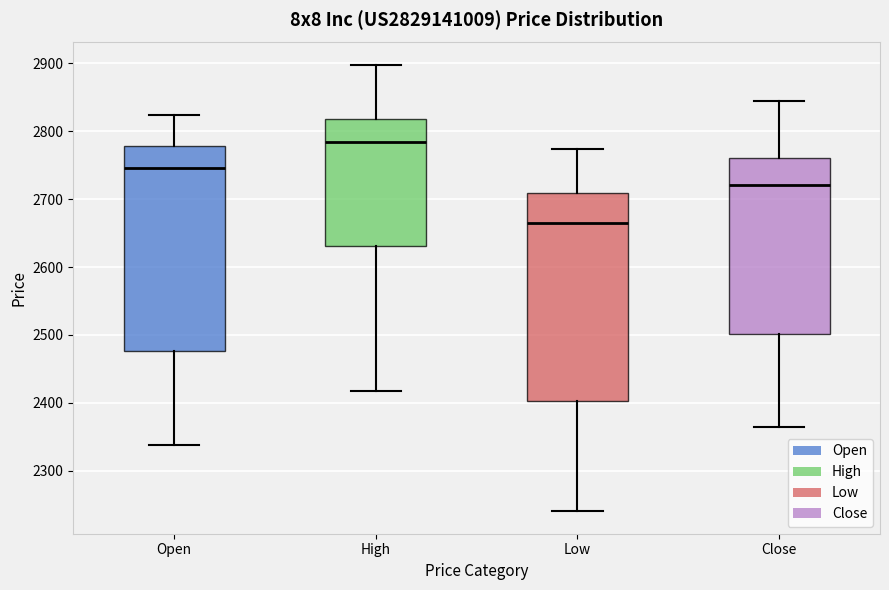

Where is the lower edge of the box for Close on the y-axis? The values are not printed on the chart, so give them approximately, as read against the axis.

2500